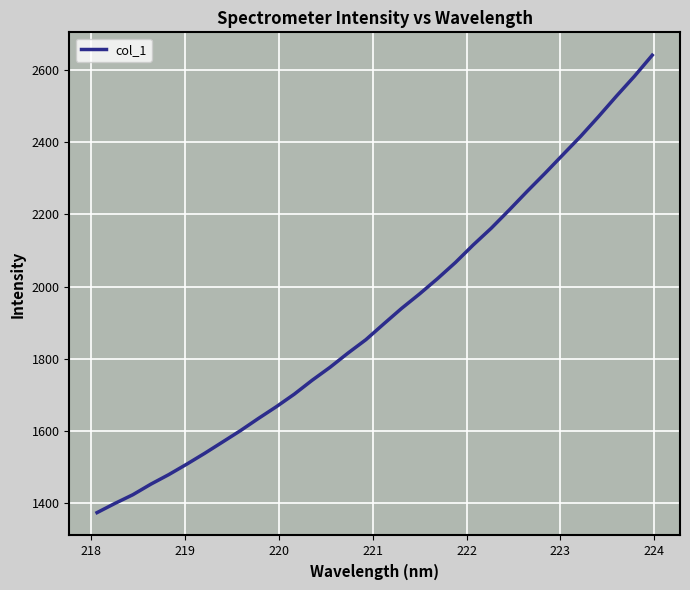

What is the smallest value displayed?

1373.8